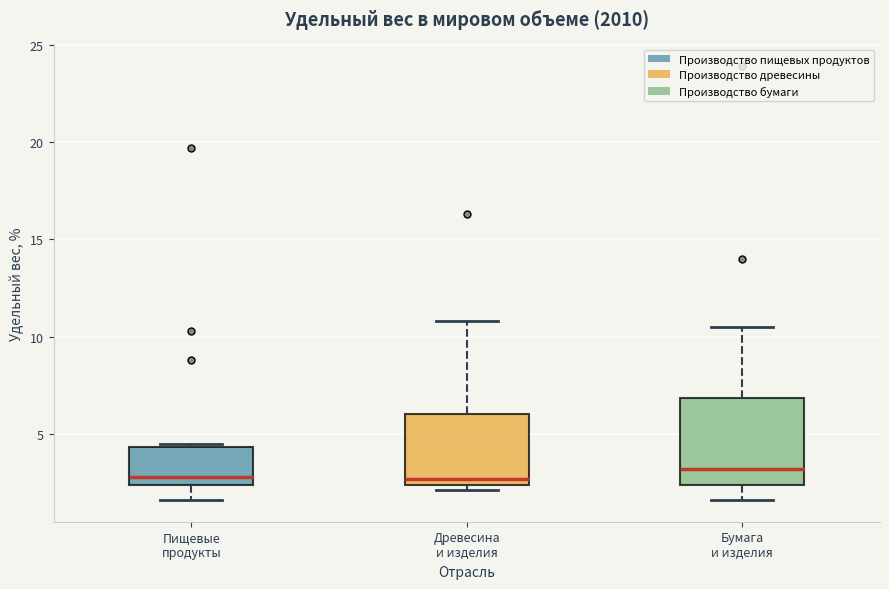

Where does the lower whisker of the box for Пищевые продукты end on the y-axis? The values are not printed on the chart, so give them approximately, as read against the axis.

1.5